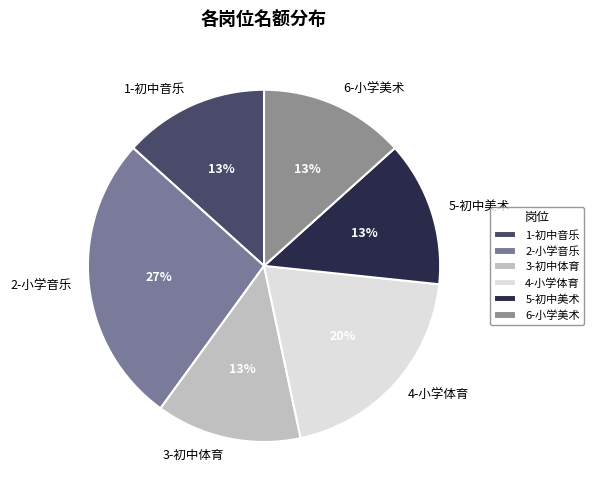

To the nearest percent, what is the average slice percentage?

17%